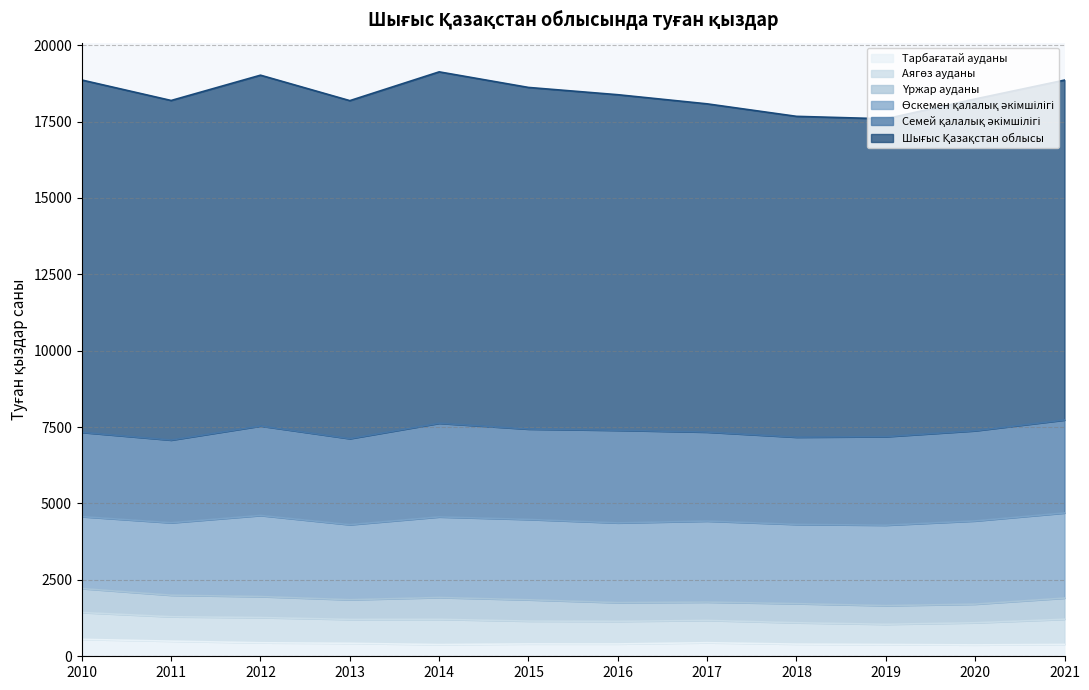

Read the Шығыс Қазақстан облысы value at 2015, to the nearest 50.

11200